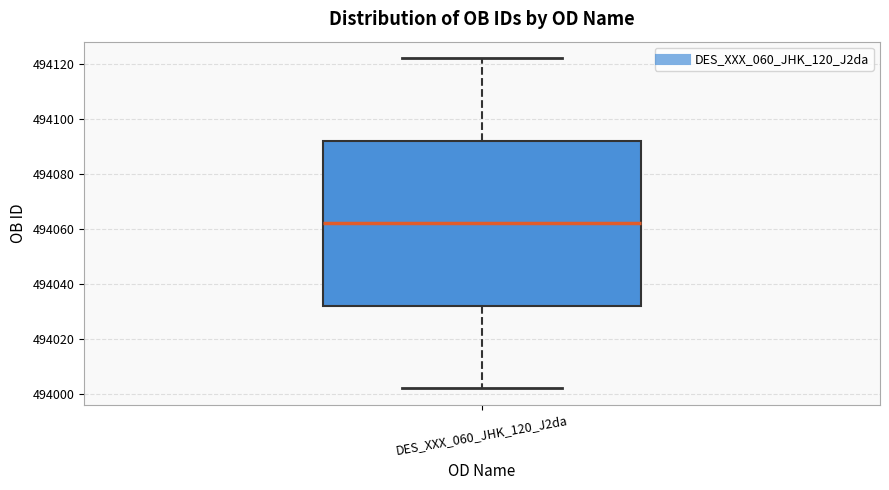

Where is the lower edge of the box for DES_XXX_060_JHK_120_J2da on the y-axis? The values are not printed on the chart, so give them approximately, as read against the axis.

494032